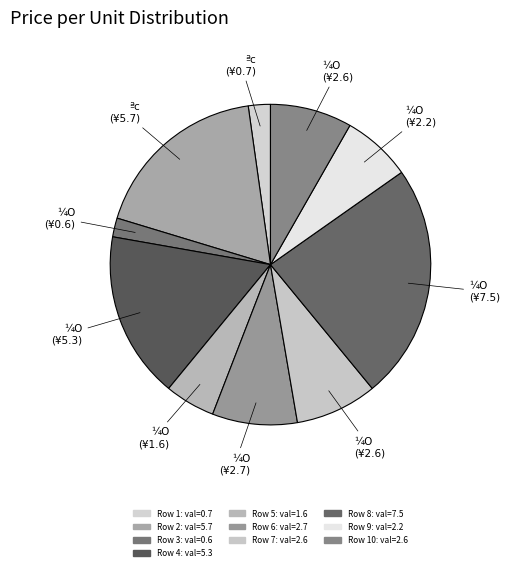

How many segments does this pie chart have?

10